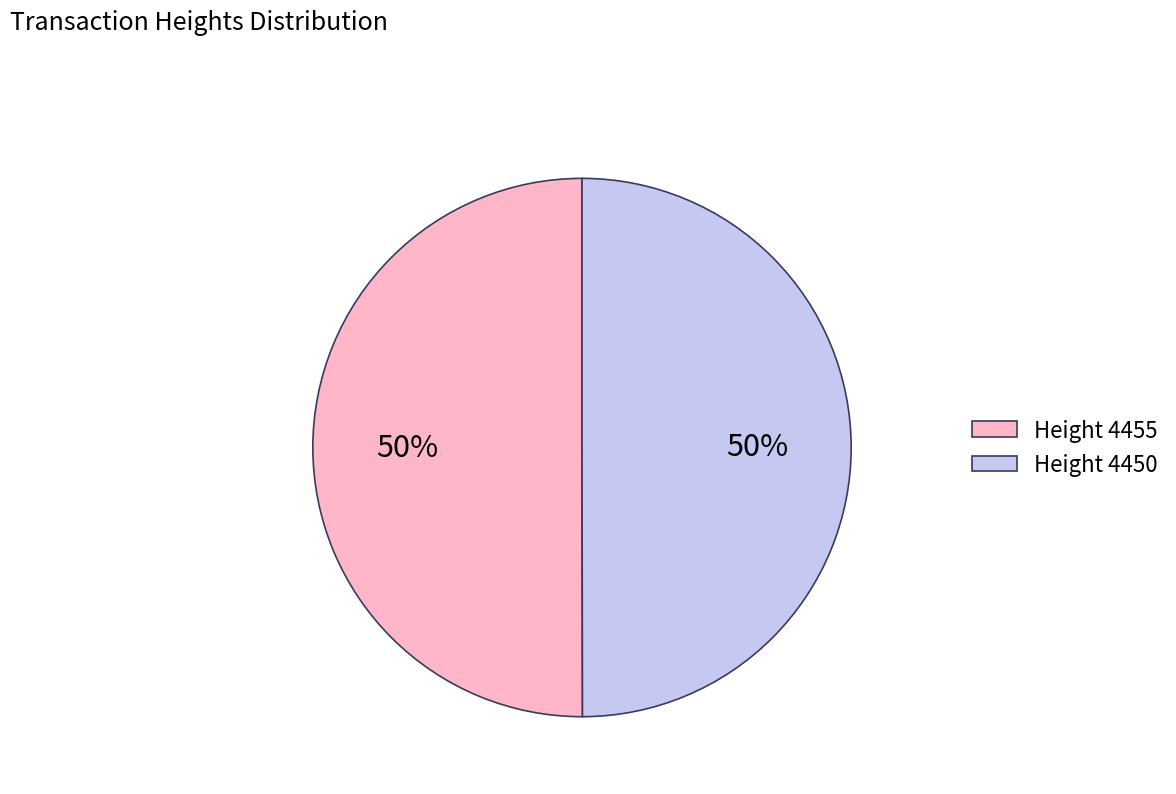

What is the ratio of the value at Height 4455 to the value at Height 4450?

1.0